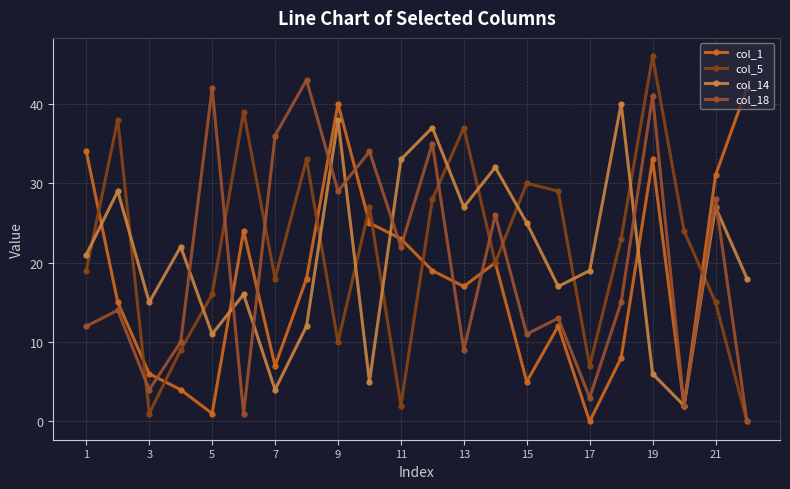

Which series has the widest spread of values?

col_5